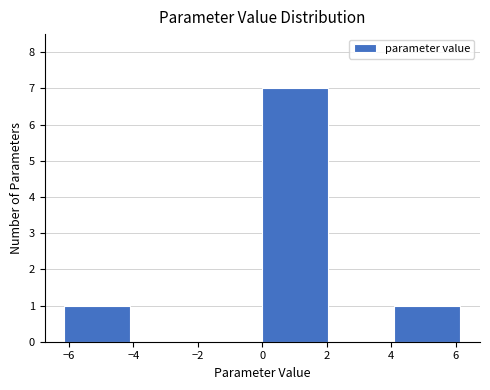

Over which range of the x-axis is the bar tallest?

0.0 to 2.0